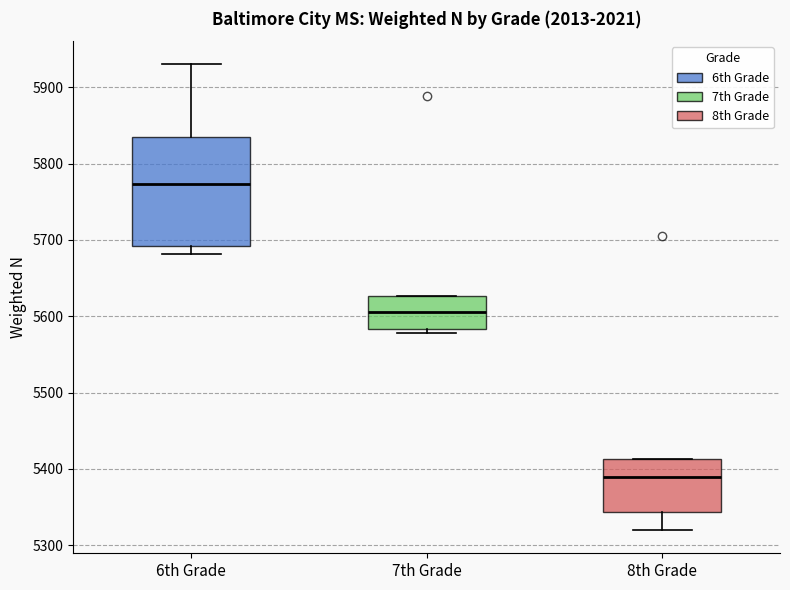

Reading left to right, transcribe this box plot: for each box, give where its median line is, the range the box spans, and where its two whiskers end, as read against the y-axis. The values are not printed on the chart, so give them approximately, as read against the axis.

6th Grade: median 5770, box 5690 to 5840, whiskers 5680 to 5930
7th Grade: median 5610, box 5580 to 5630, whiskers 5580 (just below the box's lower edge) to 5630
8th Grade: median 5390, box 5340 to 5410, whiskers 5320 to 5410